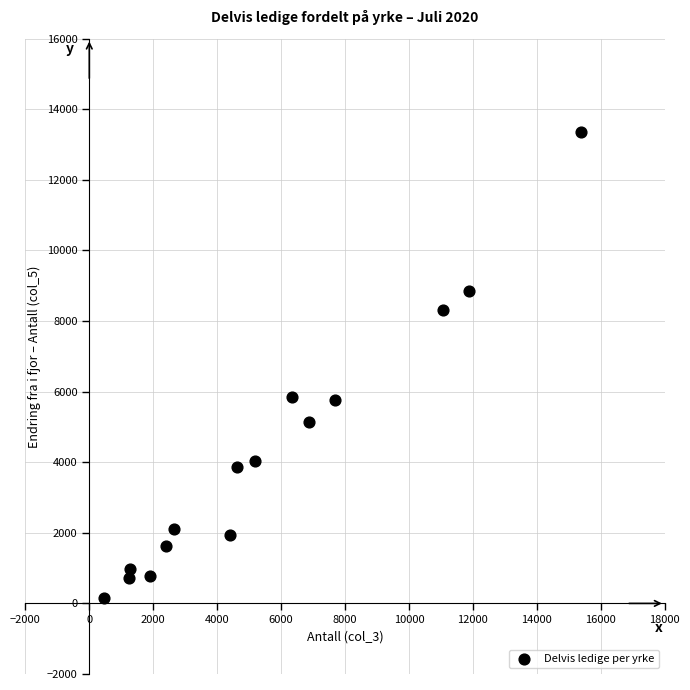

What is the range of Y values (max minus min)?

13188